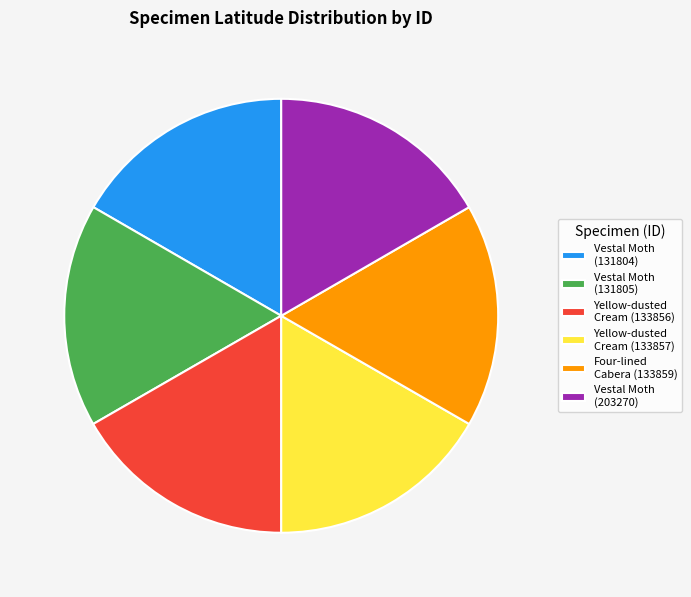

Is the sum of Four-lined Cabera (133859) and Yellow-dusted Cream (133857) greater than half?

No